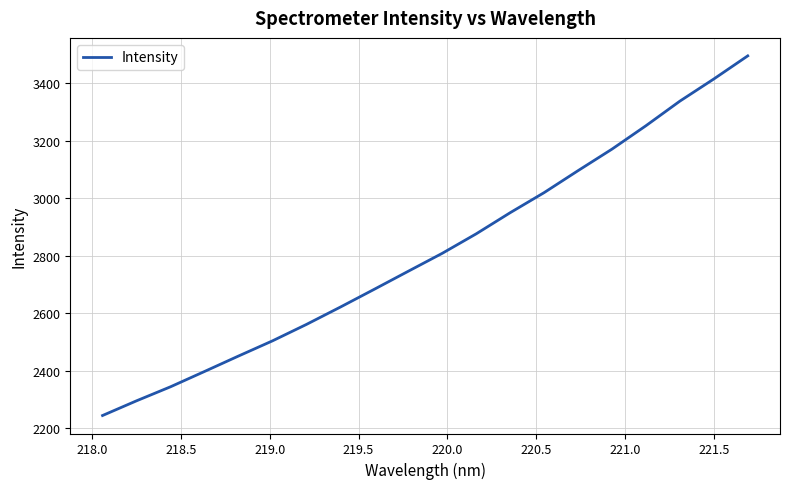

What is the greatest value displayed?

3496.2